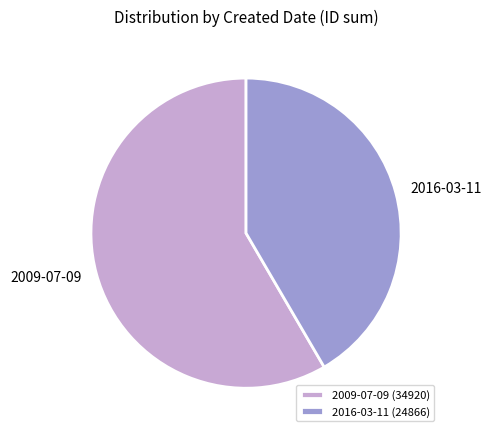

Which slice is the smallest?

2016-03-11 (24866)